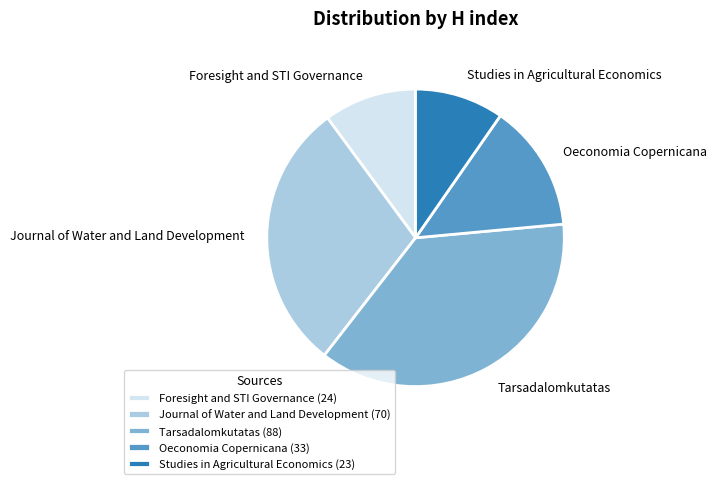

Which has a higher value, Oeconomia Copernicana or Studies in Agricultural Economics?

Oeconomia Copernicana